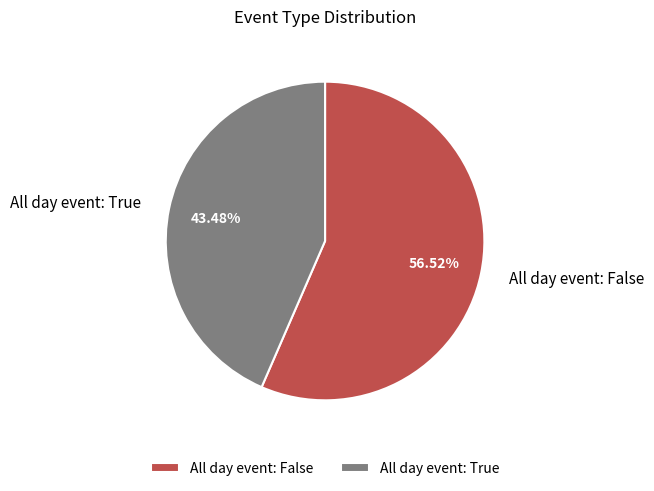

How many segments does this pie chart have?

2